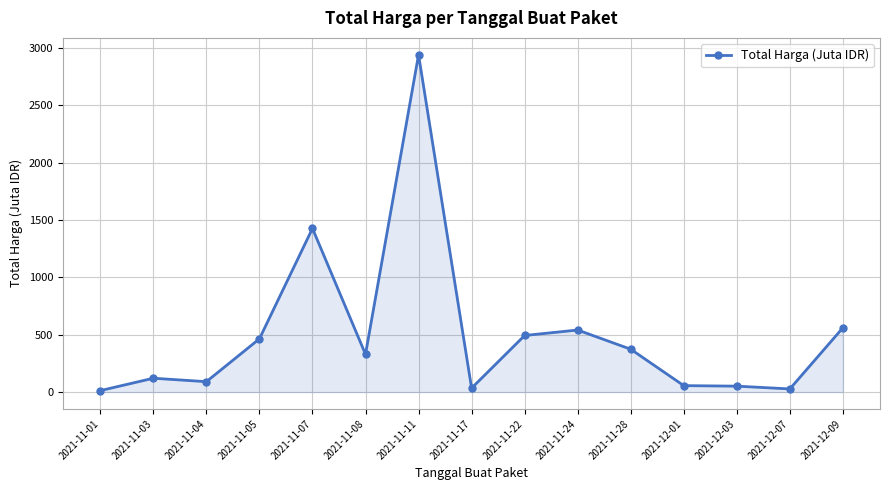

What is the minimum value shown in the chart?

12.8